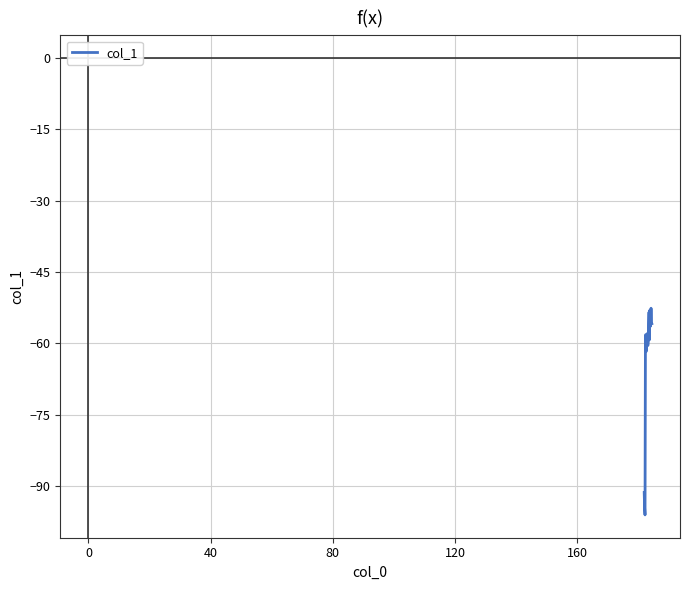

What is the difference between the maximum and minimum values?

43.5